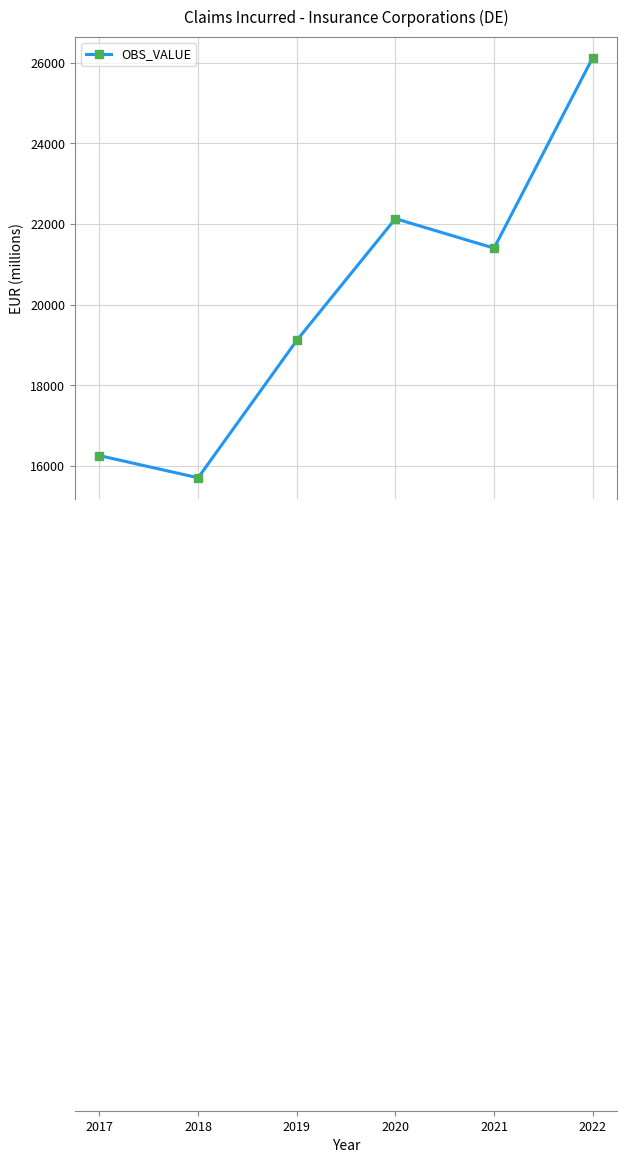

Reading right to left, transcribe all the data shown in this chart.

2022=26126	2021=21402	2020=22134	2019=19113	2018=15705	2017=16254